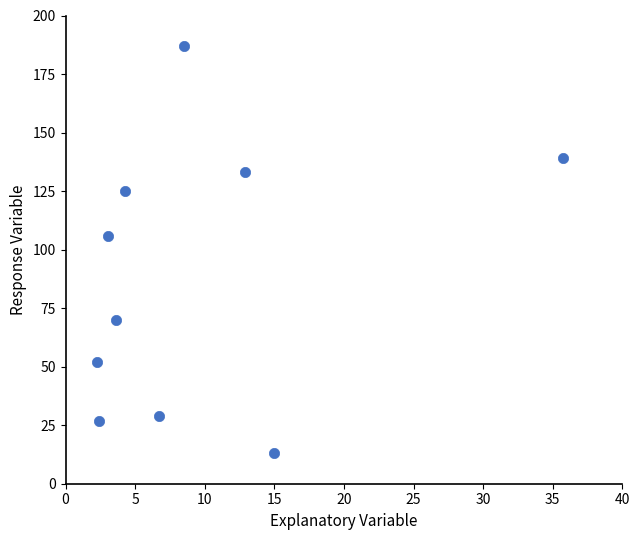

What Y value in the scatter plot is closest to 100?

106.0